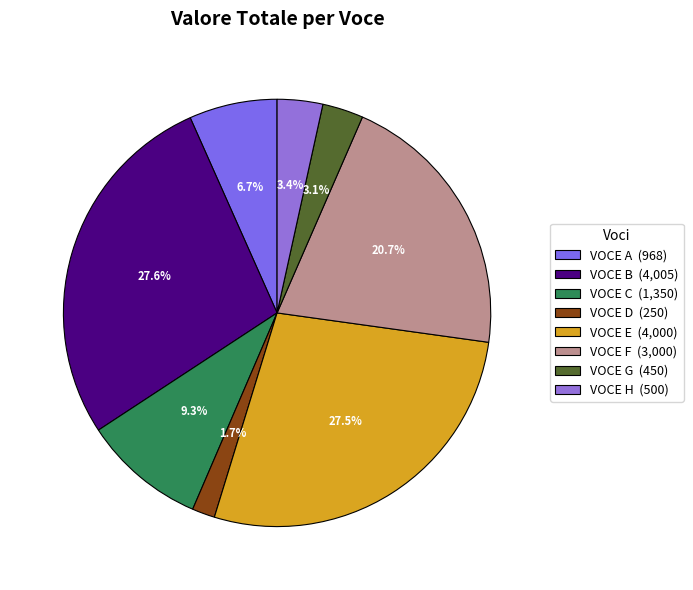

What percentage is the VOCE H slice, to the nearest percent?

3%